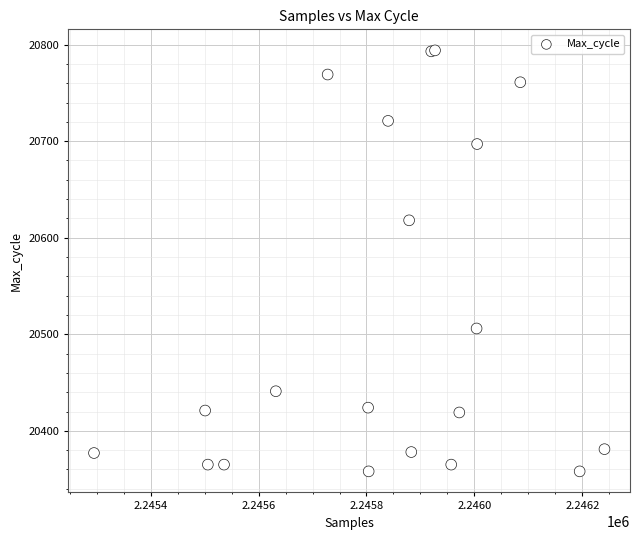

What Y value in the scatter plot is closest to 20576?

20618